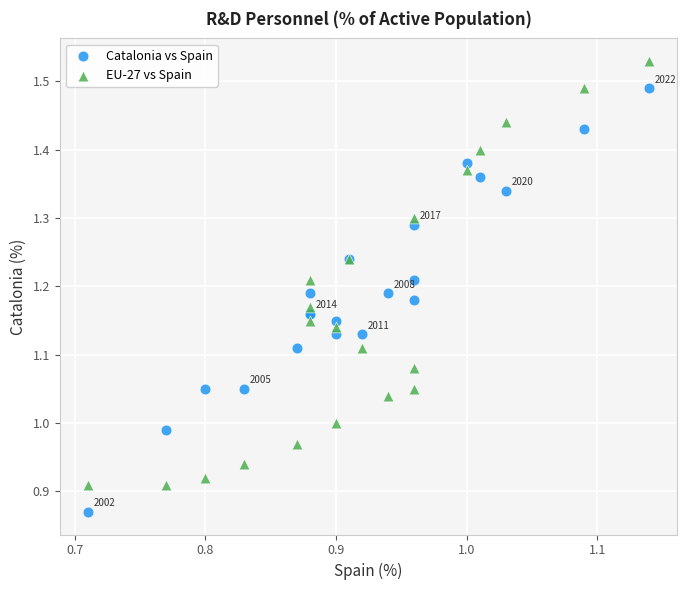

Which series reaches the minimum Y coordinate?

Catalonia vs Spain